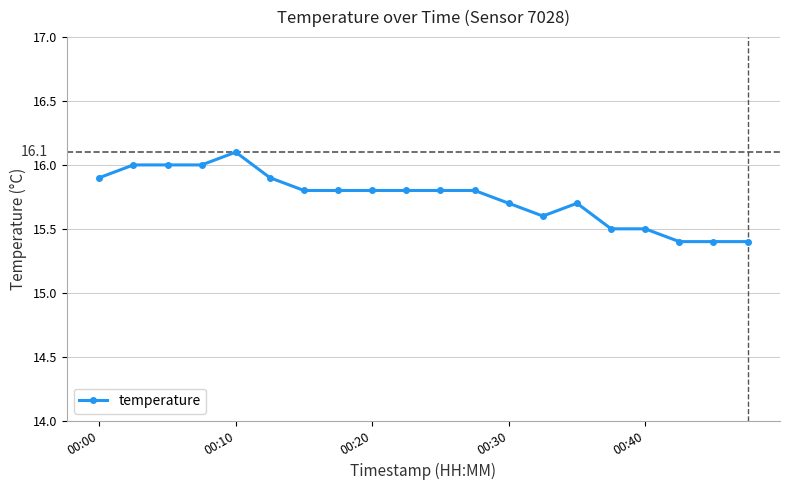

What is the minimum value shown in the chart?

15.4